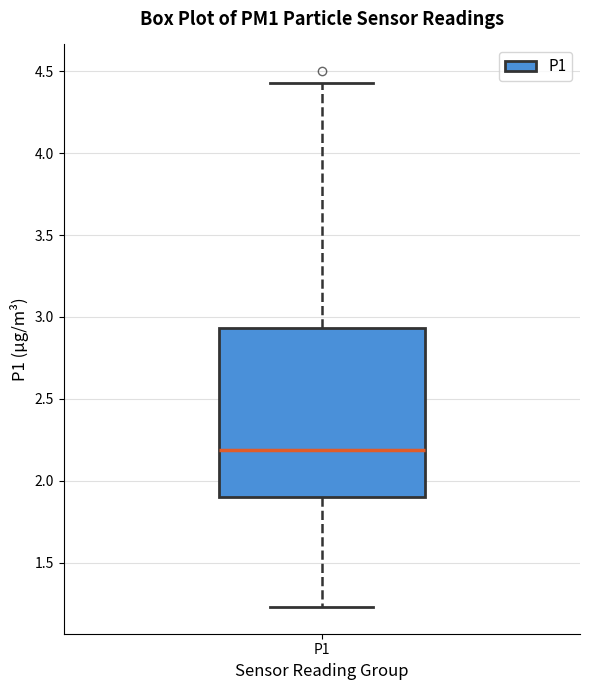

Read this box plot against the y-axis: the position of the median line, the range covered by the box, and the ends of both whiskers. The values are not printed on the chart, so give them approximately, as read against the axis.

median 2.20, box 1.90 to 2.95, whiskers 1.25 to 4.45